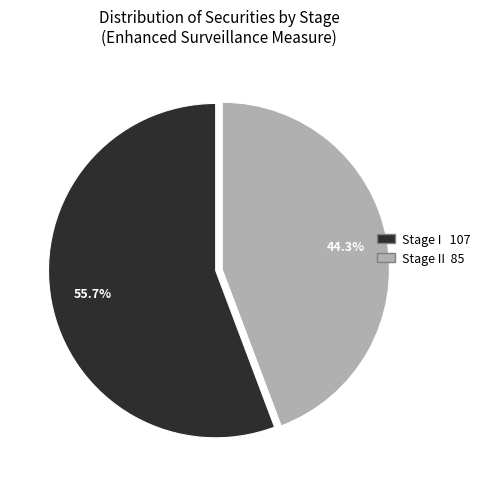

Is there any slice that represents more than half of the pie?

Yes